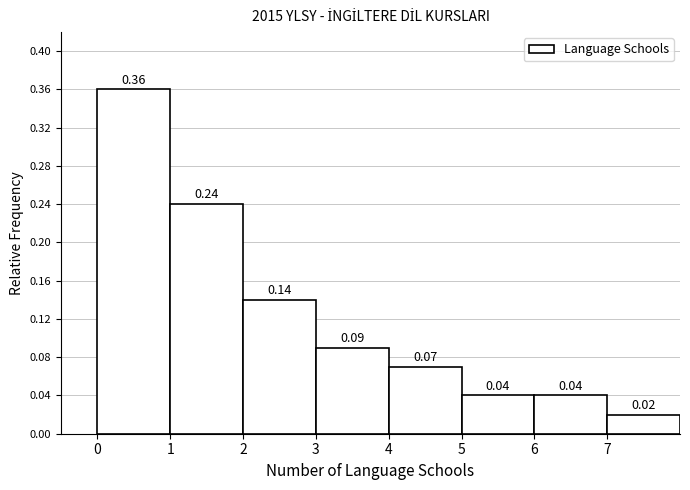

How tall is the bar that spans 4 to 5 on the x-axis?

0.07